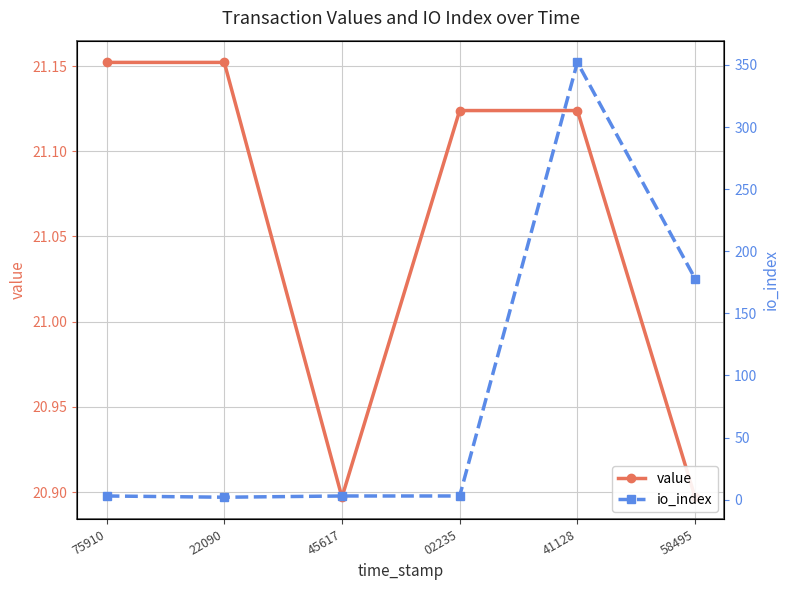

At how many categories does at least one series exceed 221?

1